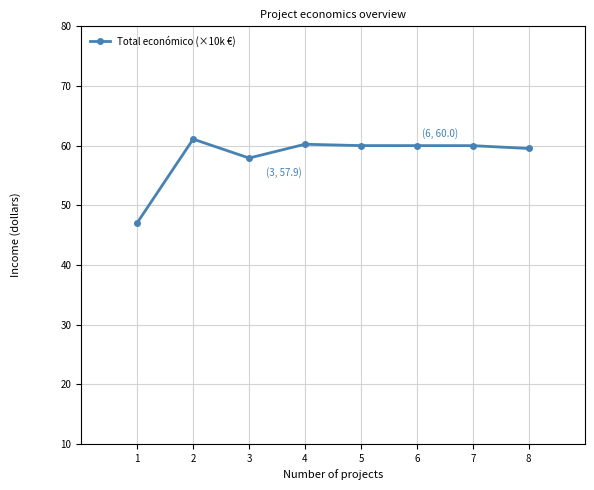

What is the change in value from 4 to 7?

-0.2